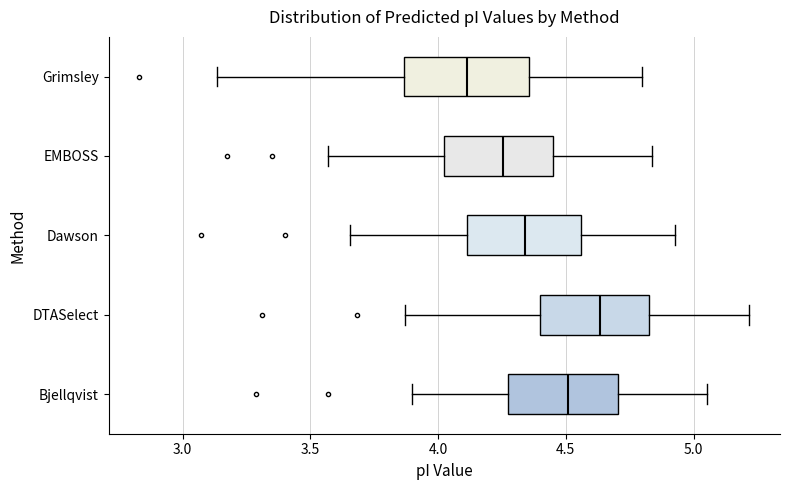

Reading bottom to top, transcribe this box plot: for each box, give where its median line is, the range the box spans, and where its two whiskers end, as read against the x-axis. The values are not printed on the chart, so give them approximately, as read against the axis.

Bjellqvist: median 4.50, box 4.25 to 4.70, whiskers 3.90 to 5.05
DTASelect: median 4.65, box 4.40 to 4.85, whiskers 3.85 to 5.20
Dawson: median 4.35, box 4.10 to 4.55, whiskers 3.65 to 4.95
EMBOSS: median 4.25, box 4.00 to 4.45, whiskers 3.55 to 4.85
Grimsley: median 4.10, box 3.85 to 4.35, whiskers 3.15 to 4.80